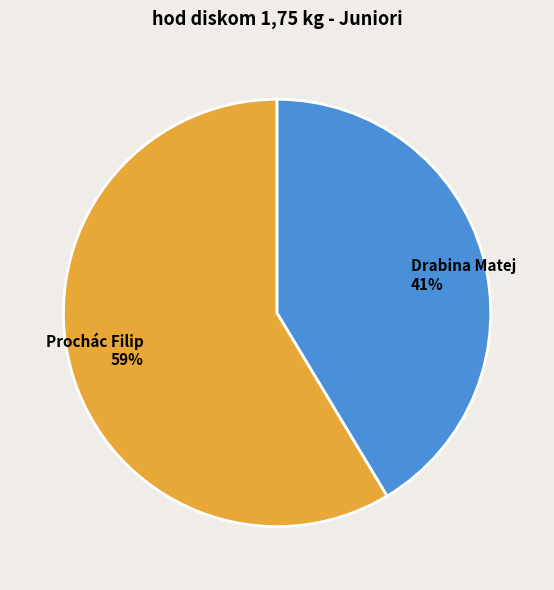

Which slice is the smallest?

Drabina Matej